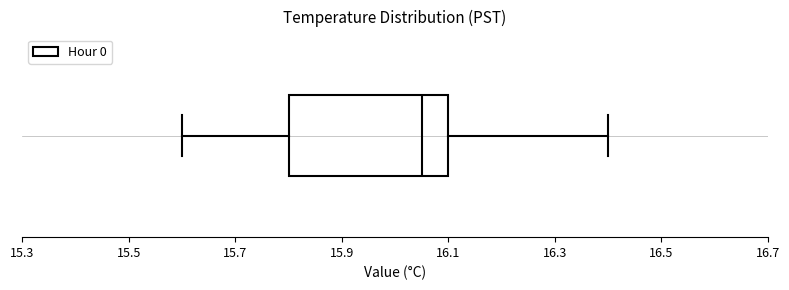

Where does the left whisker of the box end on the x-axis? The values are not printed on the chart, so give them approximately, as read against the axis.

15.60